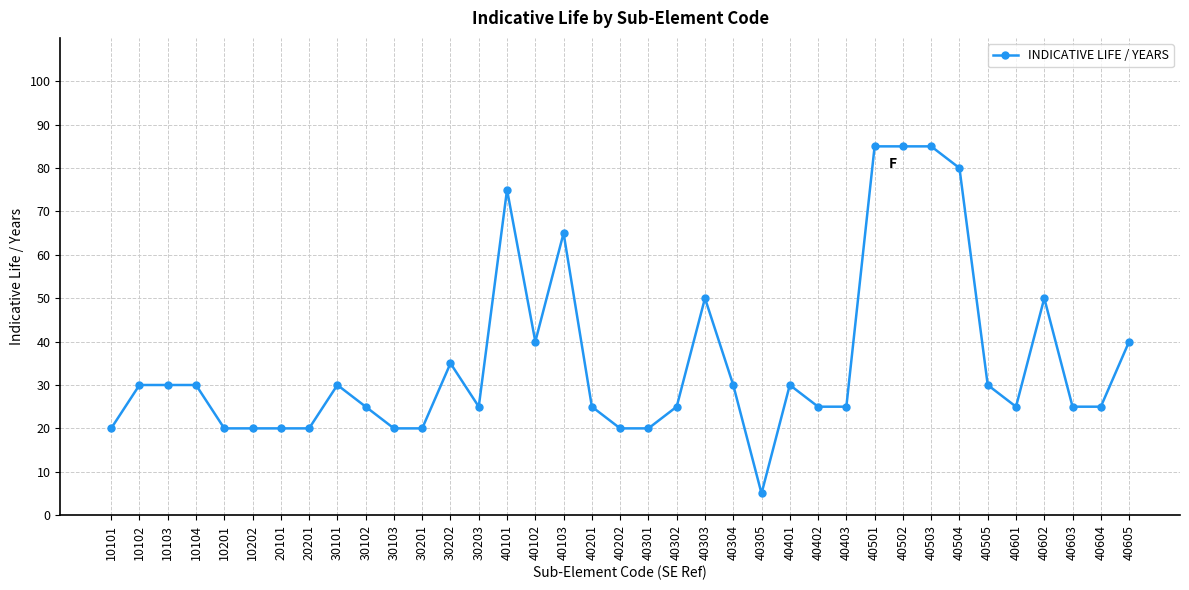

The chart shows a value of 5 at 40305. True or false?

True